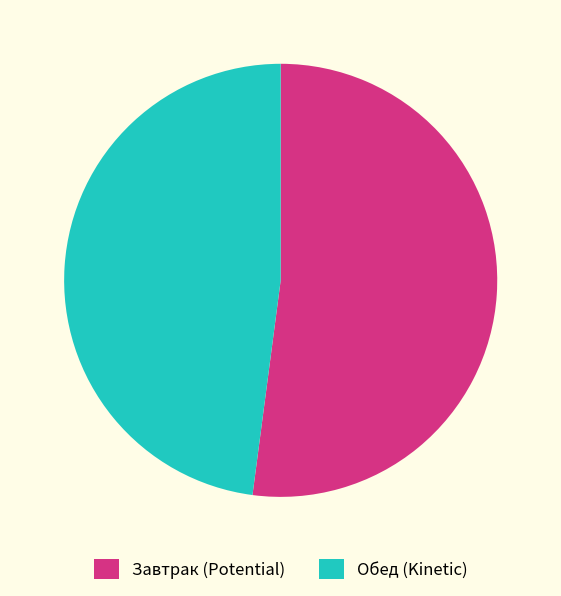

Does any single category account for the majority?

Yes